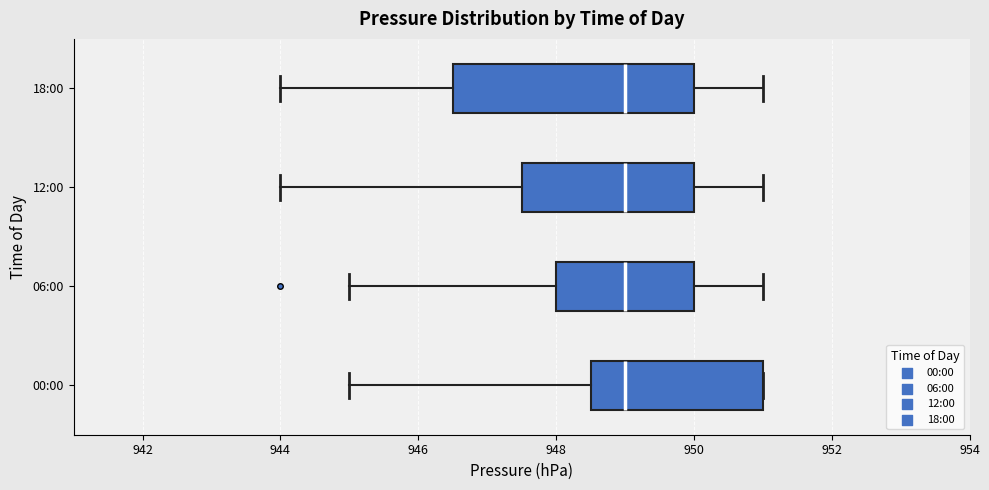

Which box is the widest, from its left edge to its right edge?

18:00